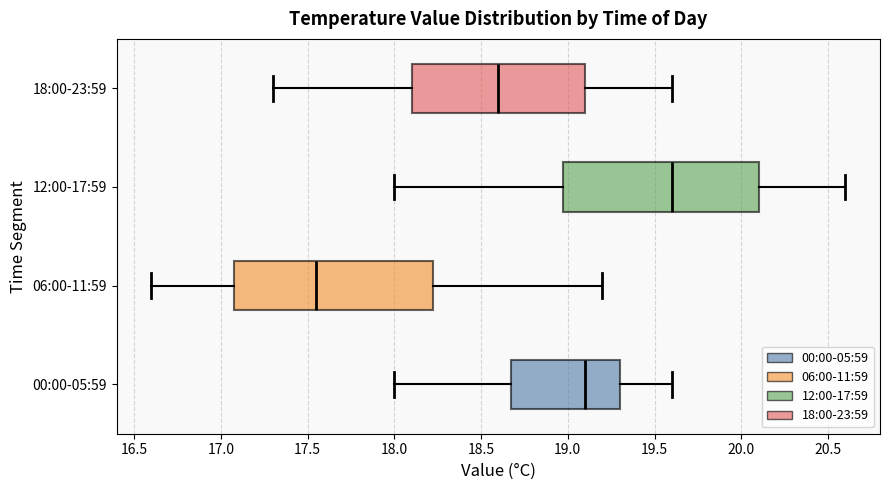

Reading bottom to top, read every box against the x-axis: the position of its median line, the range the box covers, and the ends of its whiskers. The values are not printed on the chart, so give them approximately, as read against the axis.

00:00-05:59: median 19.10, box 18.70 to 19.30, whiskers 18.00 to 19.60
06:00-11:59: median 17.55, box 17.10 to 18.25, whiskers 16.60 to 19.20
12:00-17:59: median 19.60, box 19.00 to 20.10, whiskers 18.00 to 20.60
18:00-23:59: median 18.60, box 18.10 to 19.10, whiskers 17.30 to 19.60